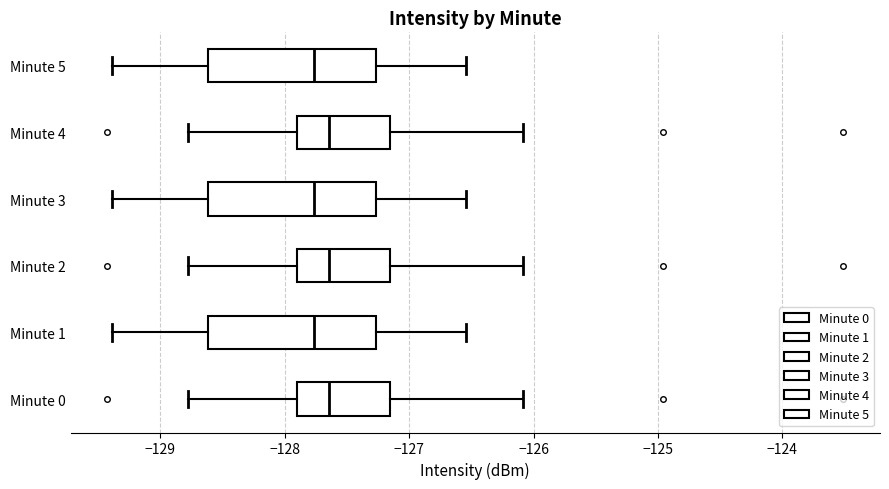

Where does the right whisker of the box for Minute 2 end on the x-axis? The values are not printed on the chart, so give them approximately, as read against the axis.

-126.1